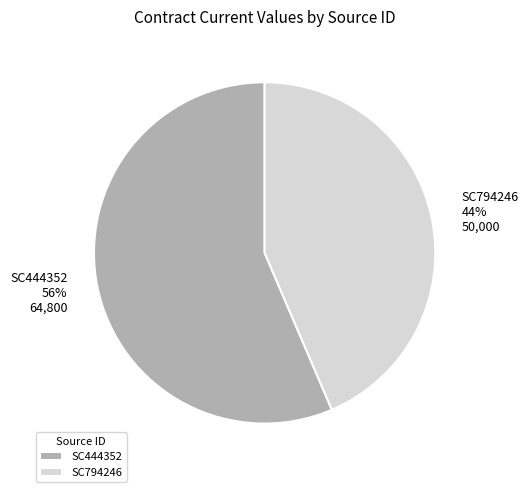

Do SC794246 and SC444352 together represent more than half of the pie?

Yes